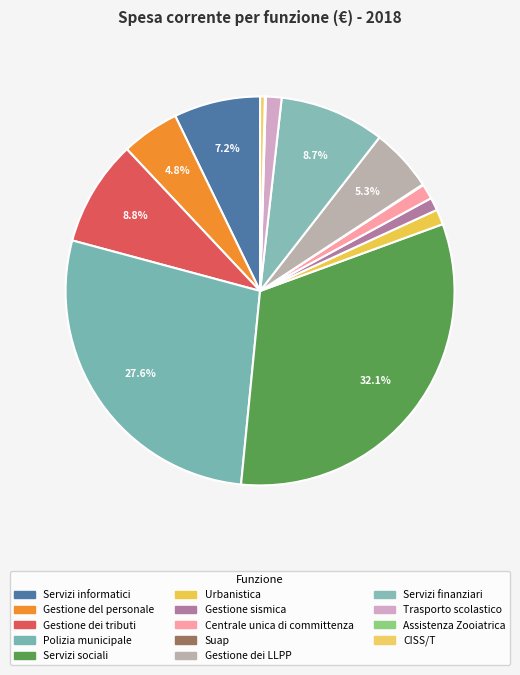

Which slice is the largest?

Servizi sociali